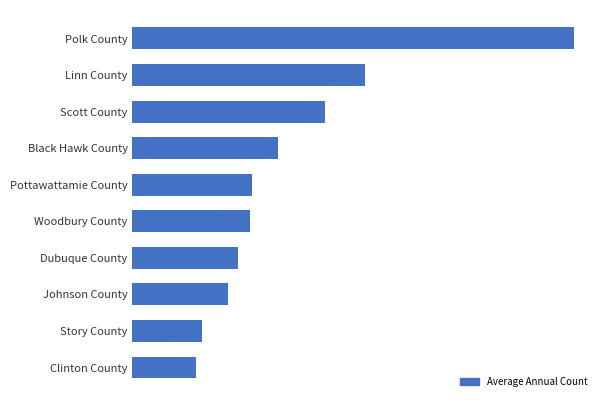

Are the bars horizontal?

Yes